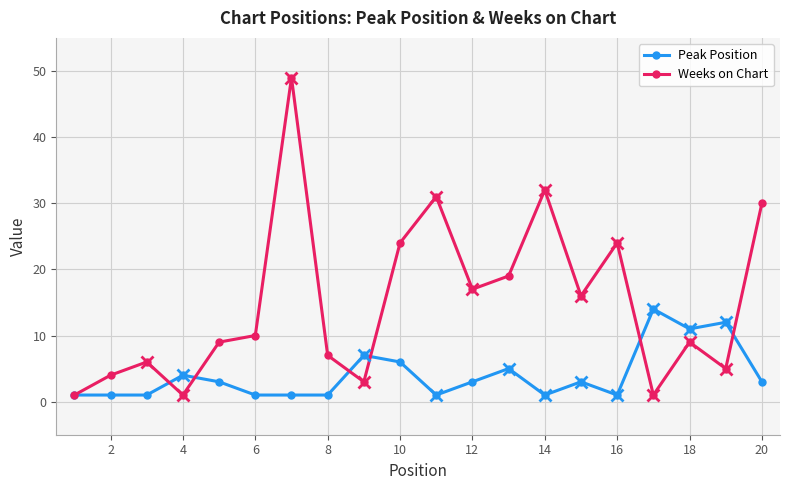

What is the maximum value for Peak Position?

14